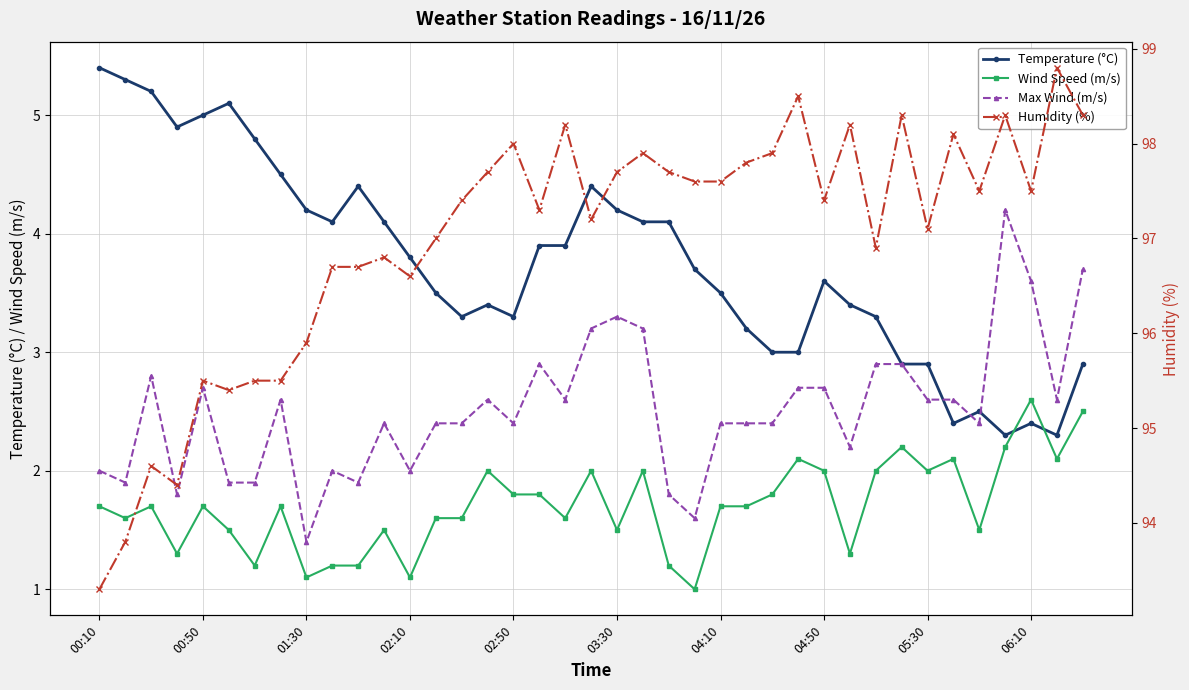

True or false: Wind Speed (m/s) and Max Wind (m/s) intersect in this chart.

False